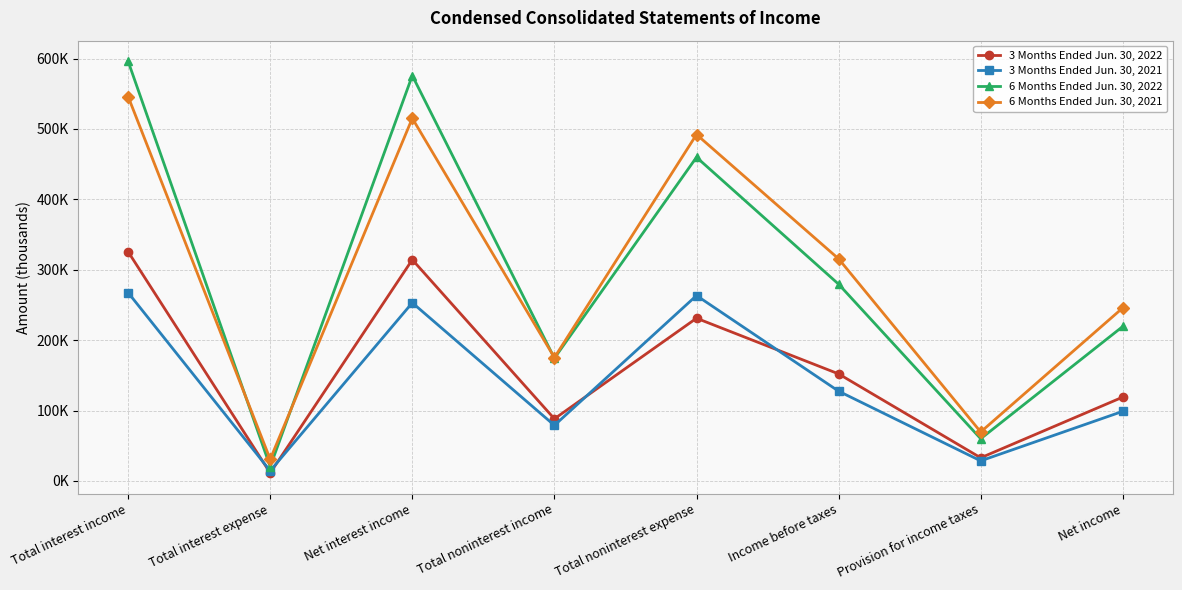

Where is the first local minimum for 6 Months Ended Jun. 30, 2022?

Total interest expense